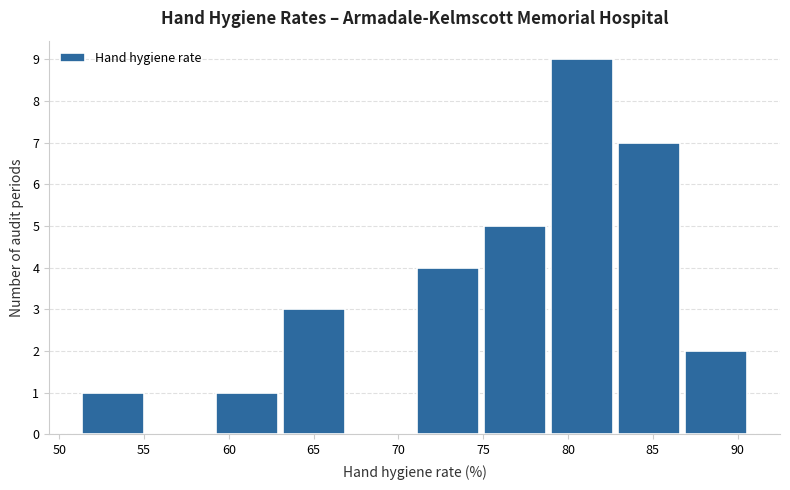

Over which range of the x-axis is the bar tallest?

78.85 to 82.80